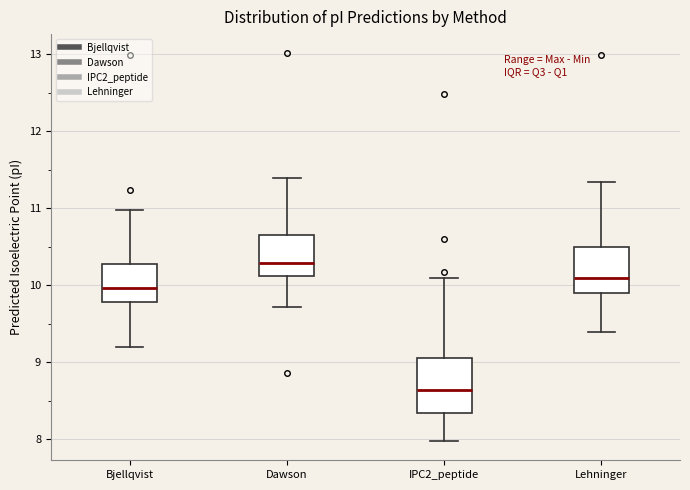

Reading left to right, transcribe this box plot: for each box, give where its median line is, the range the box spans, and where its two whiskers end, as read against the y-axis. The values are not printed on the chart, so give them approximately, as read against the axis.

Bjellqvist: median 10.0, box 9.8 to 10.3, whiskers 9.2 to 11.0
Dawson: median 10.3, box 10.1 to 10.7, whiskers 9.7 to 11.4
IPC2_peptide: median 8.6, box 8.3 to 9.1, whiskers 8.0 to 10.1
Lehninger: median 10.1, box 9.9 to 10.5, whiskers 9.4 to 11.3